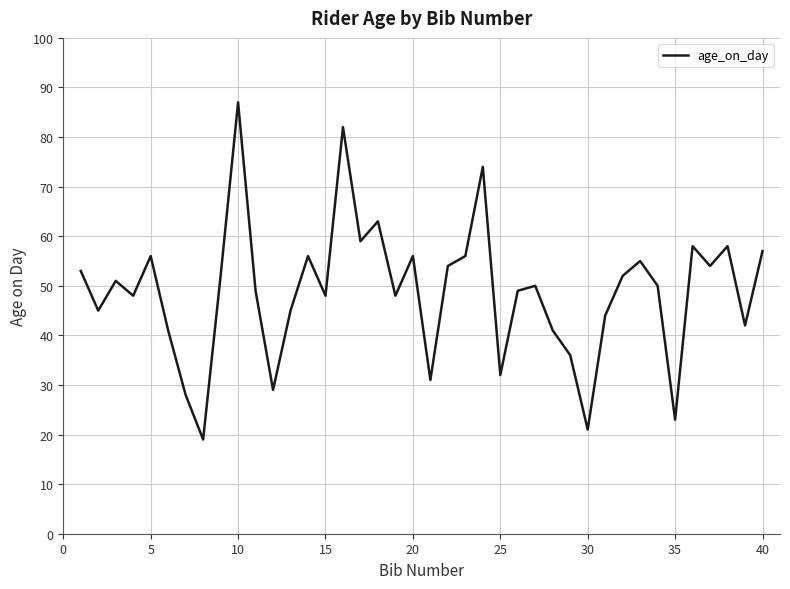

What is the difference between the maximum and minimum values?

68